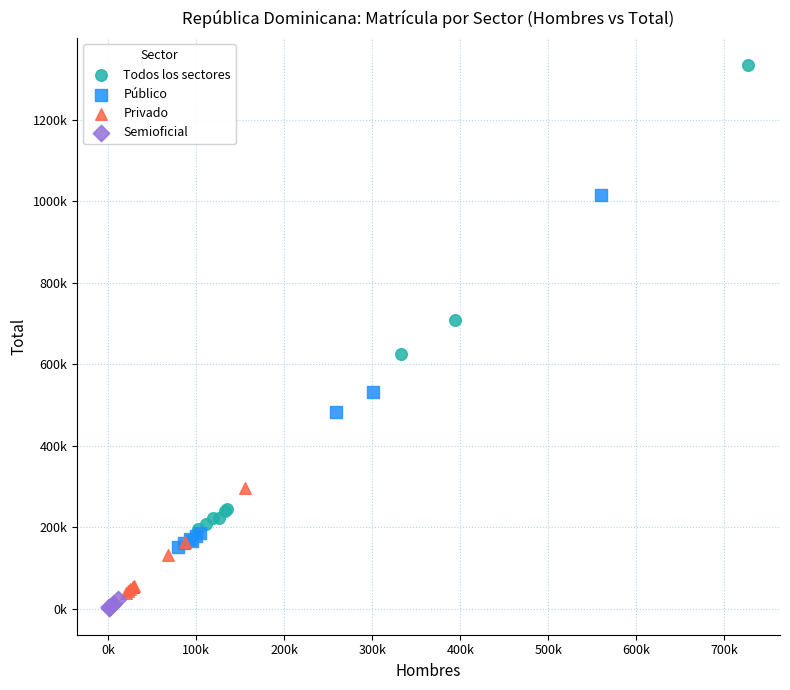

What are all the series names shown in the legend?

Todos los sectores, Público, Privado, Semioficial